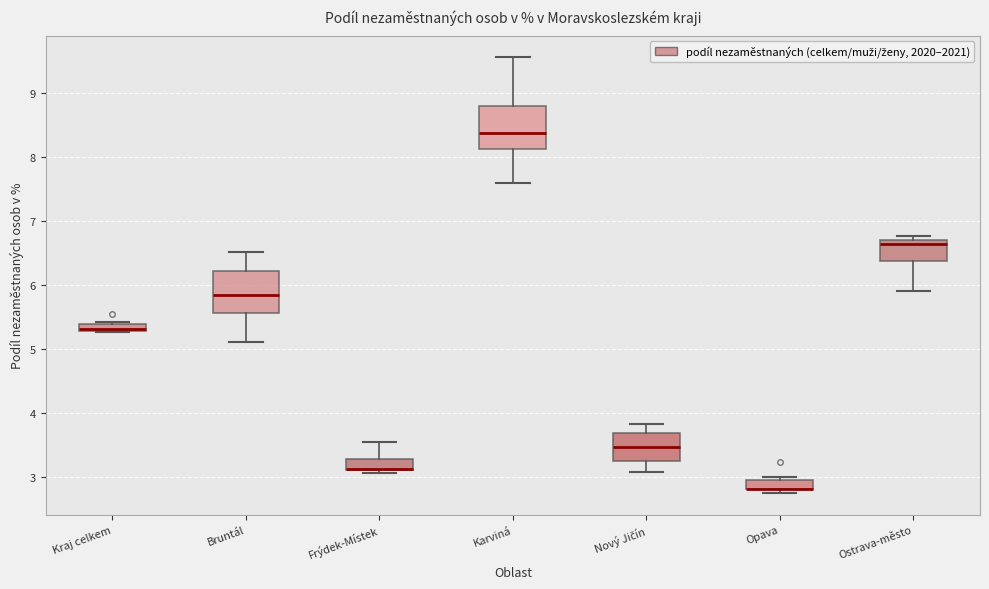

Where is the upper edge of the box for Opava on the y-axis? The values are not printed on the chart, so give them approximately, as read against the axis.

3.0